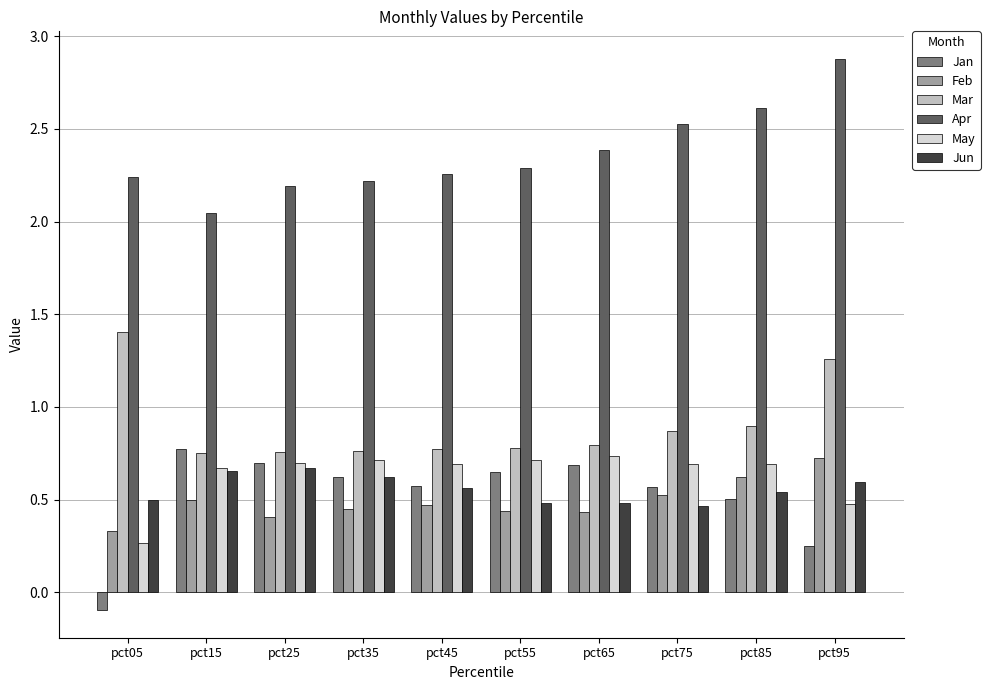

What is the difference between the highest and lowest values at pct45?

1.8